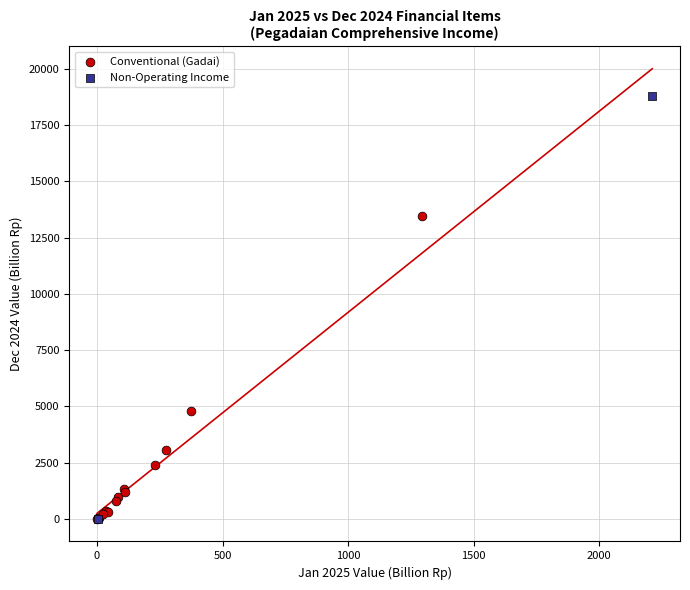

What are all the series names shown in the legend?

Conventional (Gadai), Non-Operating Income